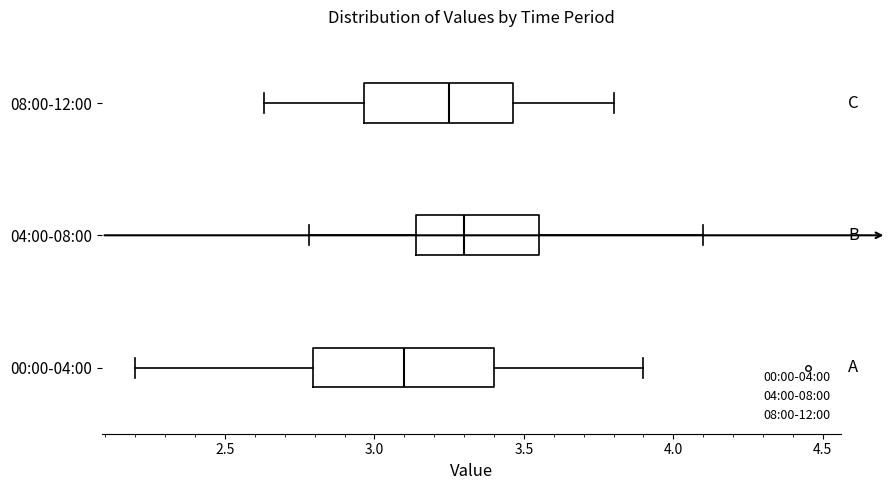

Reading bottom to top, read every box against the x-axis: the position of its median line, the range the box covers, and the ends of its whiskers. The values are not printed on the chart, so give them approximately, as read against the axis.

00:00-04:00: median 3.10, box 2.80 to 3.40, whiskers 2.20 to 3.90
04:00-08:00: median 3.30, box 3.15 to 3.55, whiskers 2.80 to 4.10
08:00-12:00: median 3.25, box 2.95 to 3.45, whiskers 2.65 to 3.80